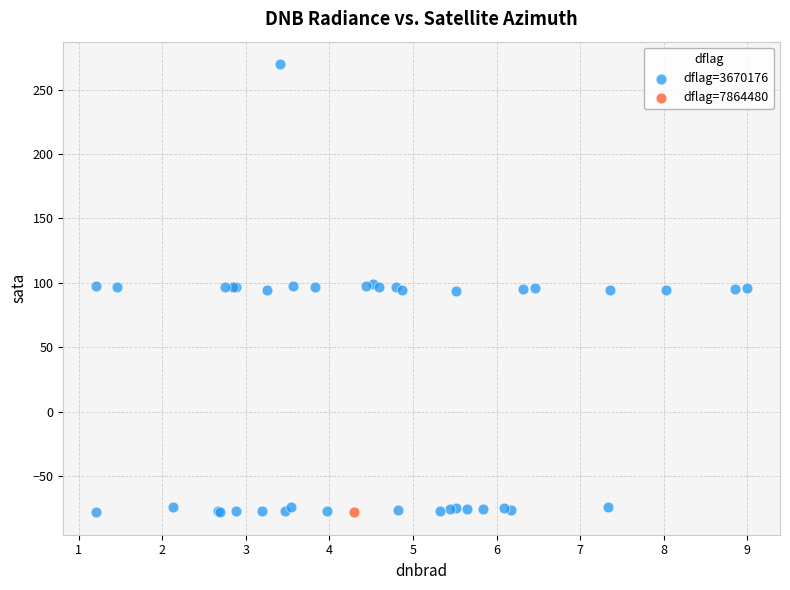

What are all the series names shown in the legend?

dflag=3670176, dflag=7864480